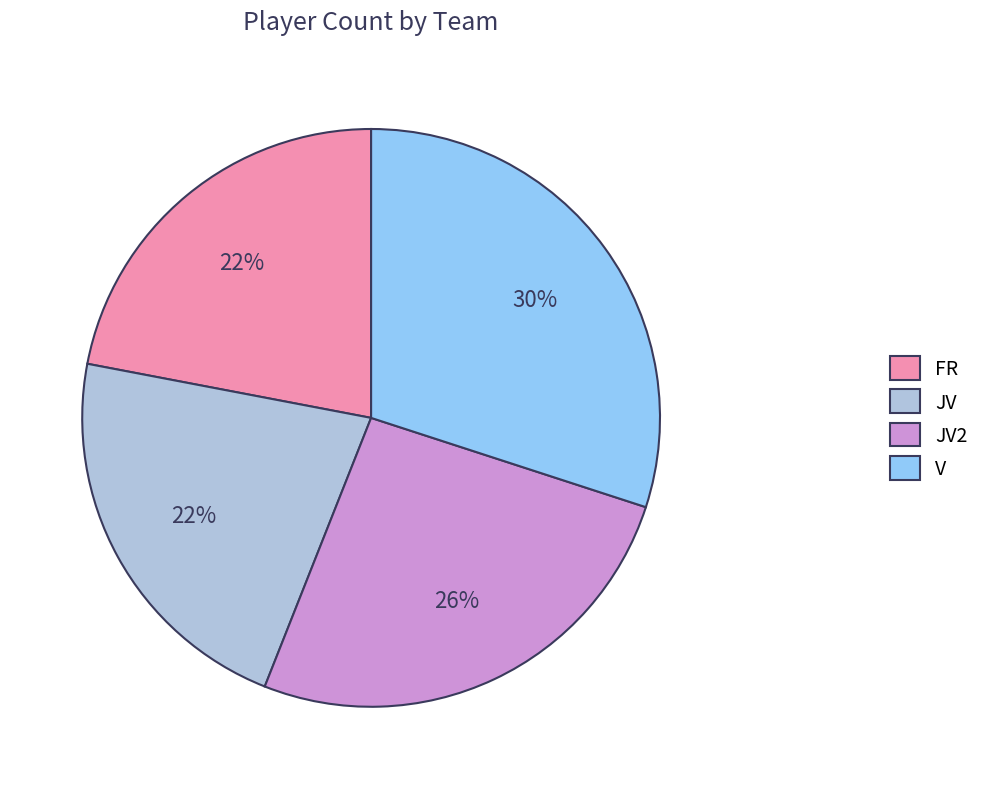

True or false: JV2 accounts for 19% of the total.

False